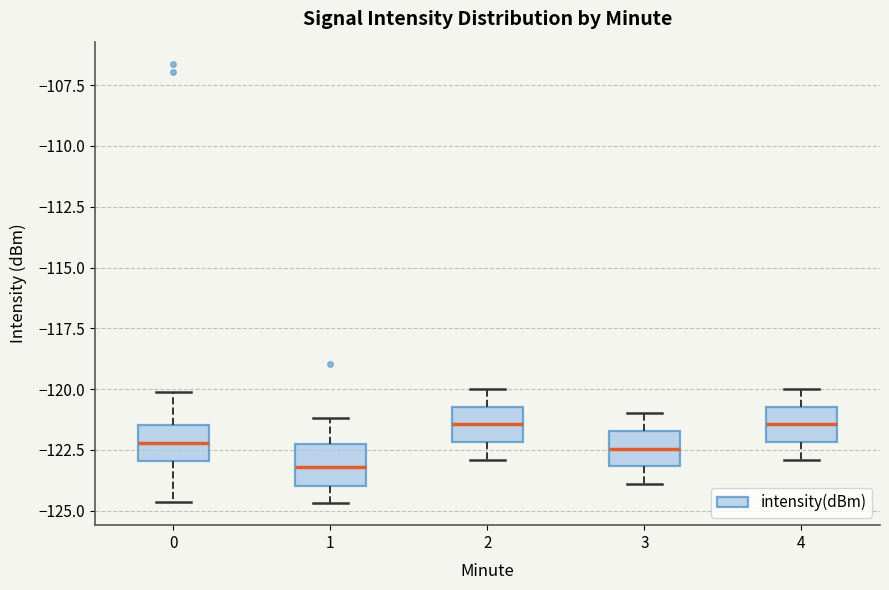

Reading left to right, read every box against the y-axis: the position of its median line, the range the box covers, and the ends of its whiskers. The values are not printed on the chart, so give them approximately, as read against the axis.

0: median -122.0, box -123.0 to -121.5, whiskers -124.5 to -120.0
1: median -123.0, box -124.0 to -122.0, whiskers -124.5 to -121.0
2: median -121.5, box -122.0 to -120.5, whiskers -123.0 to -120.0
3: median -122.5, box -123.0 to -121.5, whiskers -124.0 to -121.0
4: median -121.5, box -122.0 to -120.5, whiskers -123.0 to -120.0